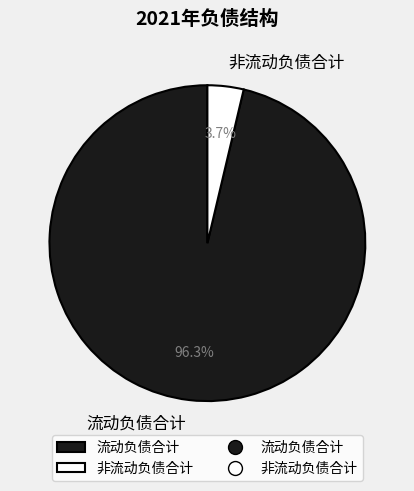

True or false: 非流动负债合计 accounts for 17% of the total.

False